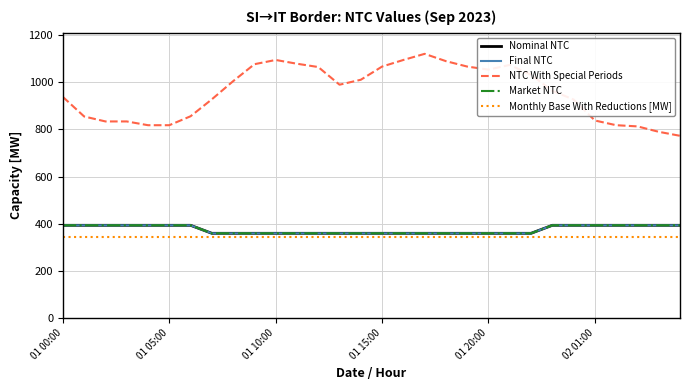

Does the chart have visible grid lines?

Yes